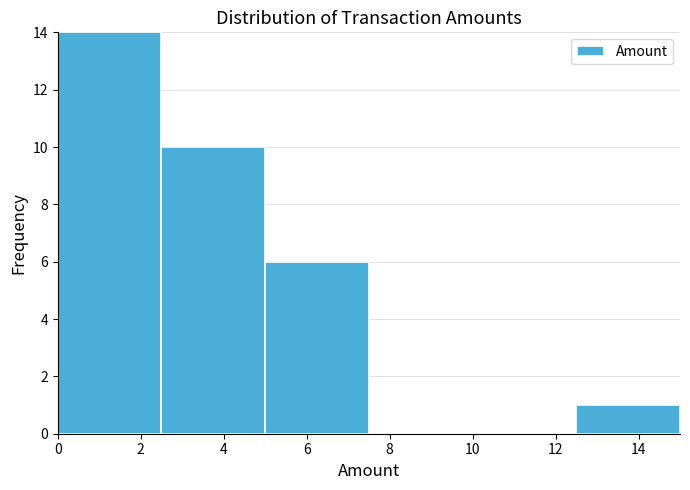

Over which range of the x-axis is the bar tallest?

0.0 to 2.5